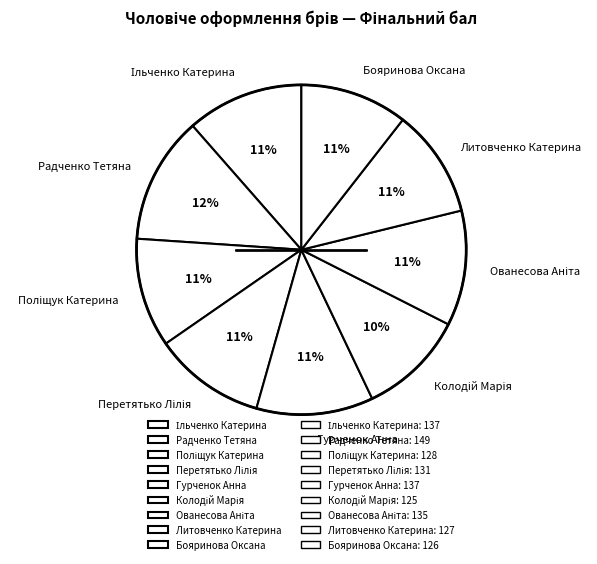

Does Радченко Тетяна account for over 50% of the chart?

No